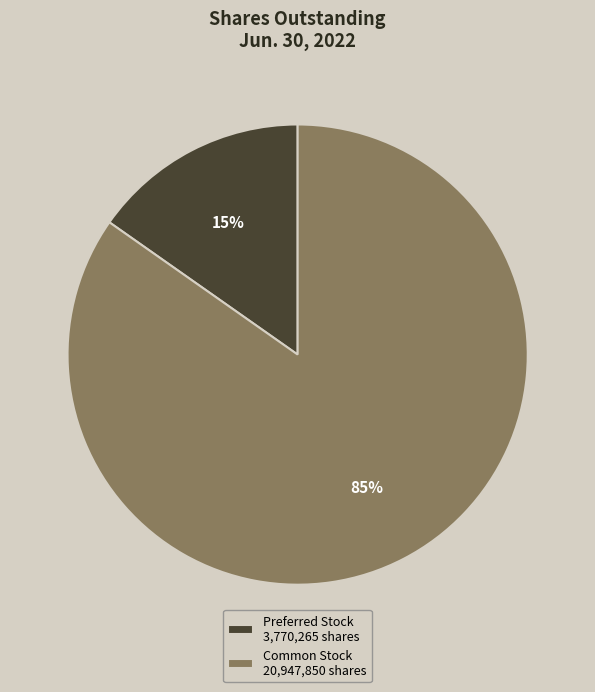

To the nearest percent, what is the average slice percentage?

50%